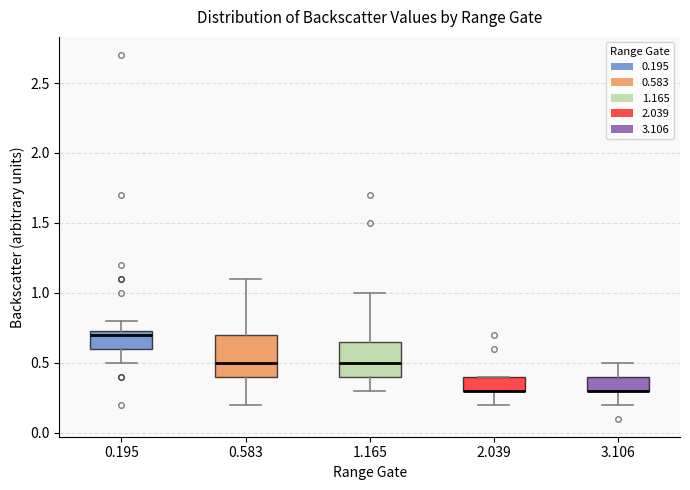

Reading left to right, read every box against the y-axis: the position of its median line, the range the box covers, and the ends of its whiskers. The values are not printed on the chart, so give them approximately, as read against the axis.

0.195: median 0.70, box 0.60 to 0.75, whiskers 0.50 to 0.80
0.583: median 0.50, box 0.40 to 0.70, whiskers 0.20 to 1.10
1.165: median 0.50, box 0.40 to 0.65, whiskers 0.30 to 1.00
2.039: median 0.30 (drawn on the box's lower edge), box 0.30 to 0.40, whiskers 0.20 to 0.40
3.106: median 0.30 (drawn on the box's lower edge), box 0.30 to 0.40, whiskers 0.20 to 0.50